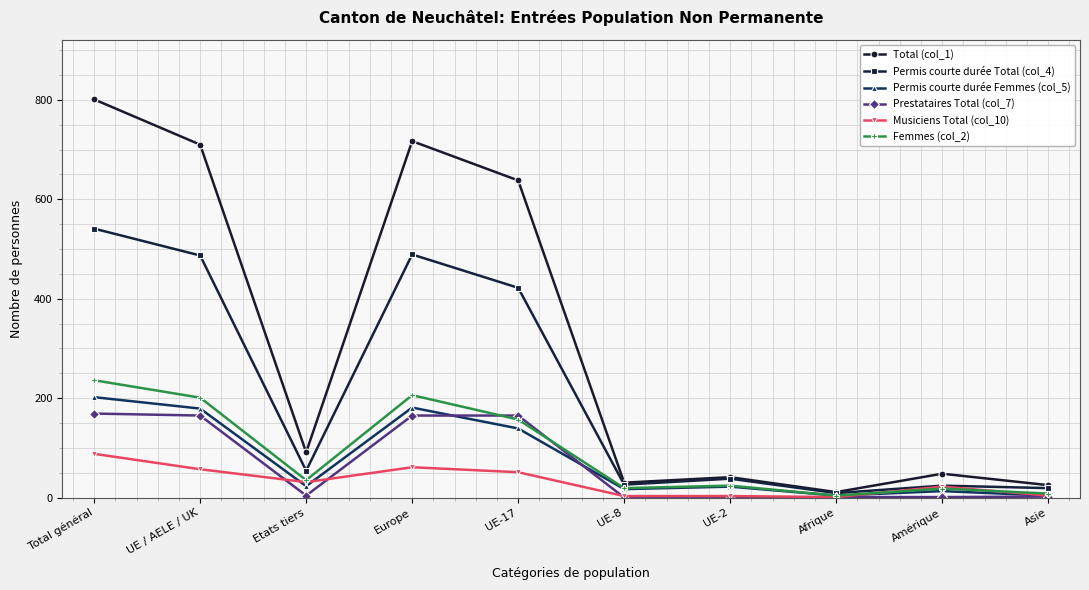

Which series has the widest spread of values?

Total (col_1)